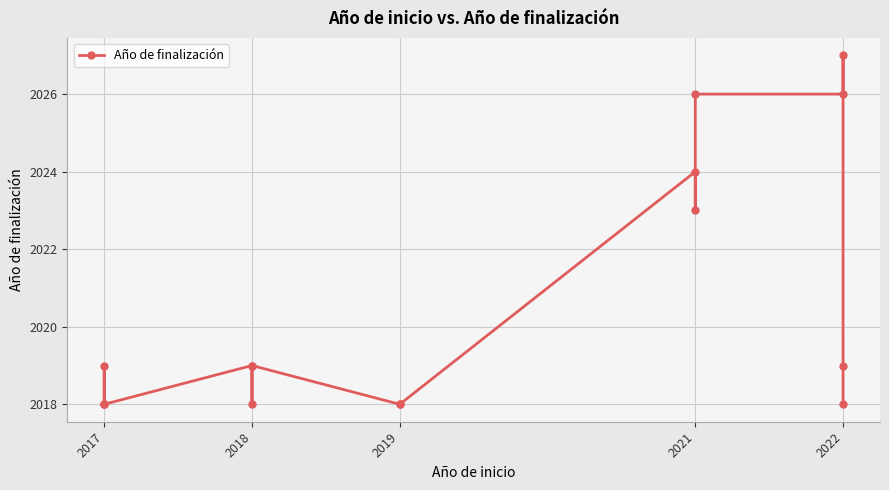

At which category does the data reach its first local peak?

2017